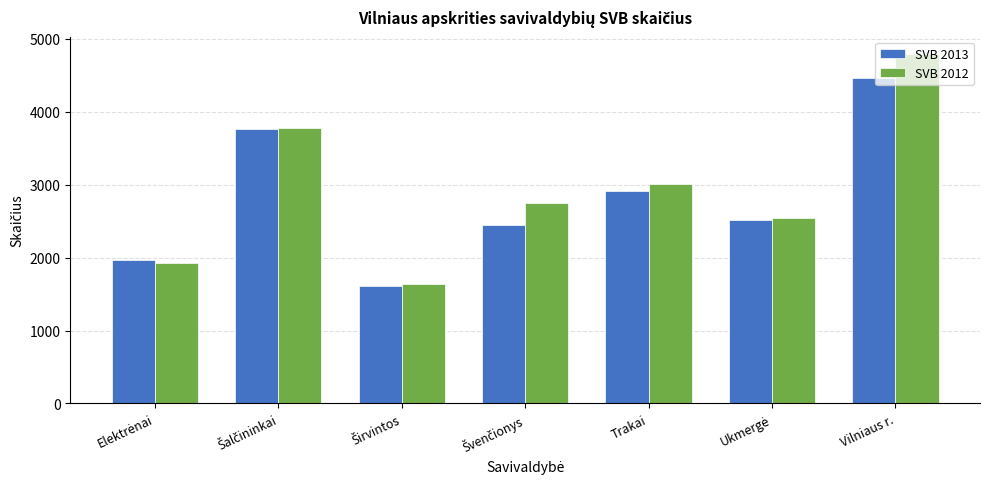

What is the value of the SVB 2012 bar at the 1st from the left?

1925